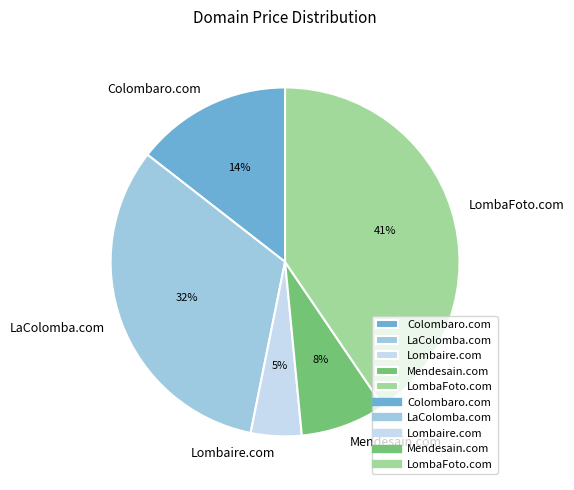

The Mendesain.com slice represents 8% of the pie. True or false?

True